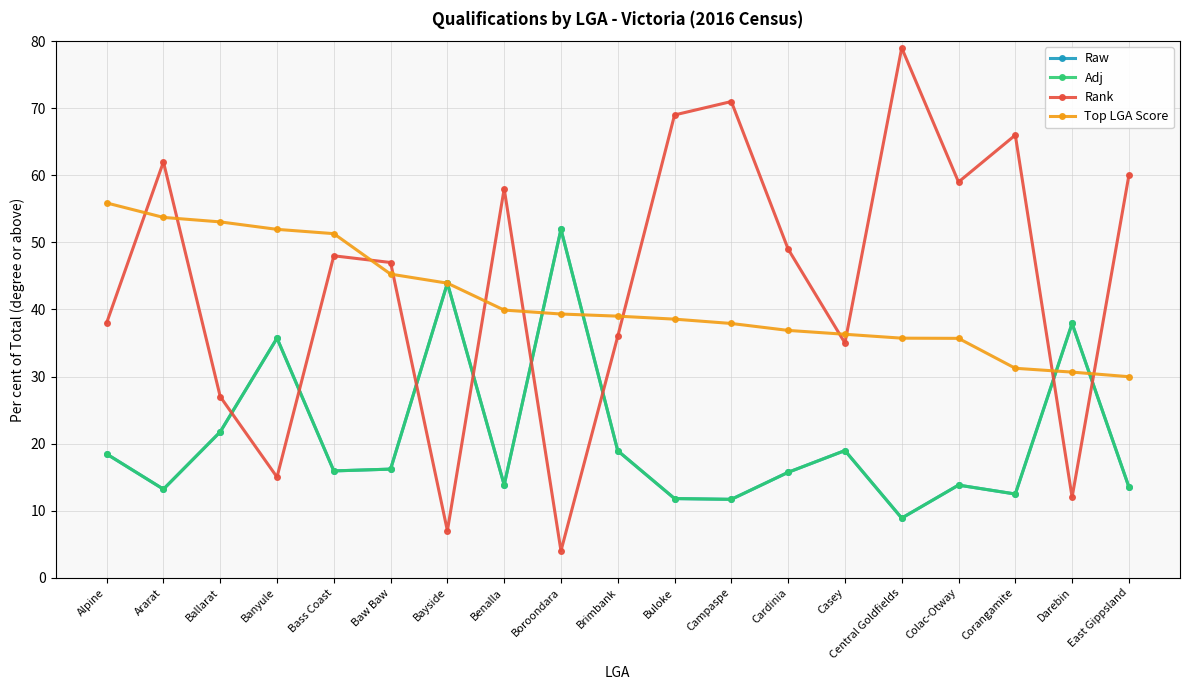

What is the difference between the Top LGA Score values at Boroondara and Darebin?

8.7